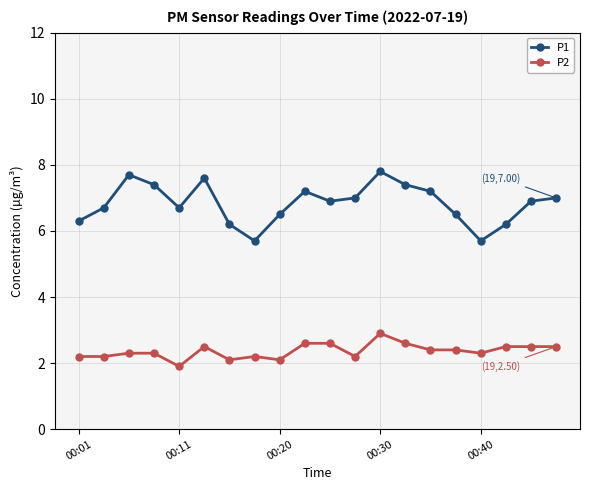

At how many categories does at least one series exceed 4?

20